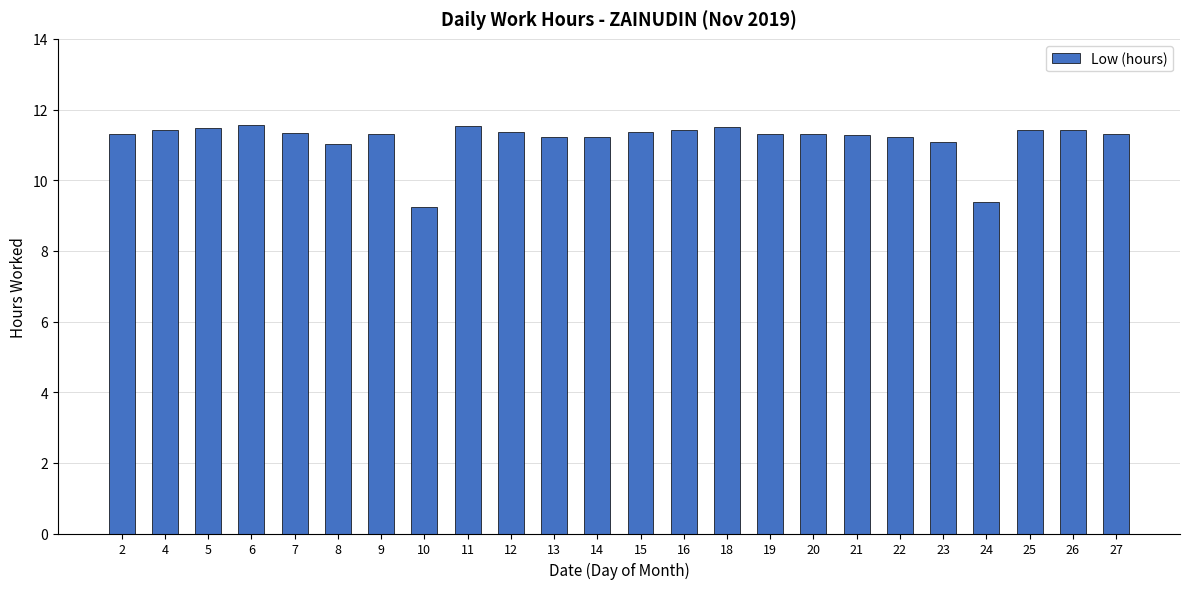

Is it true that the value at 15 is 5.0?

False